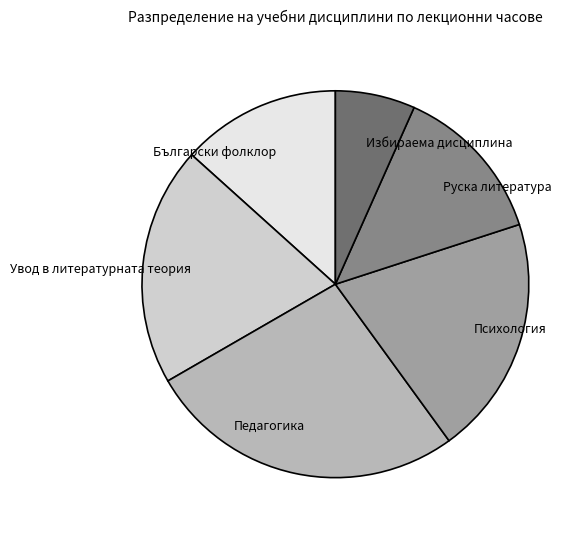

Count the number of slices in the pie.

6